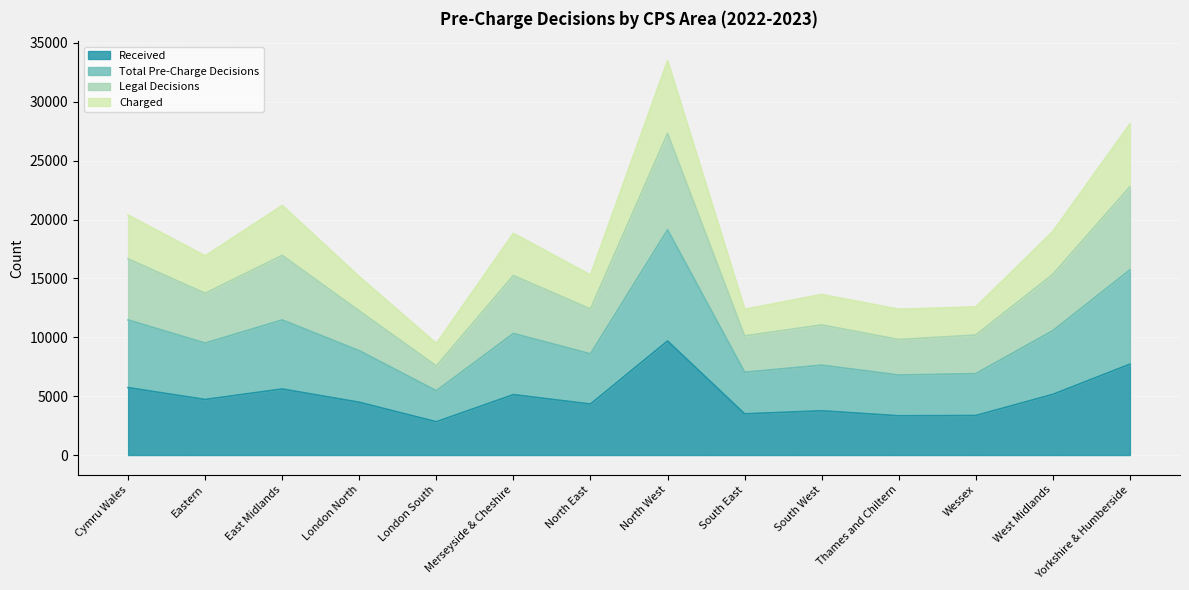

At which label does Received reach its peak?

North West